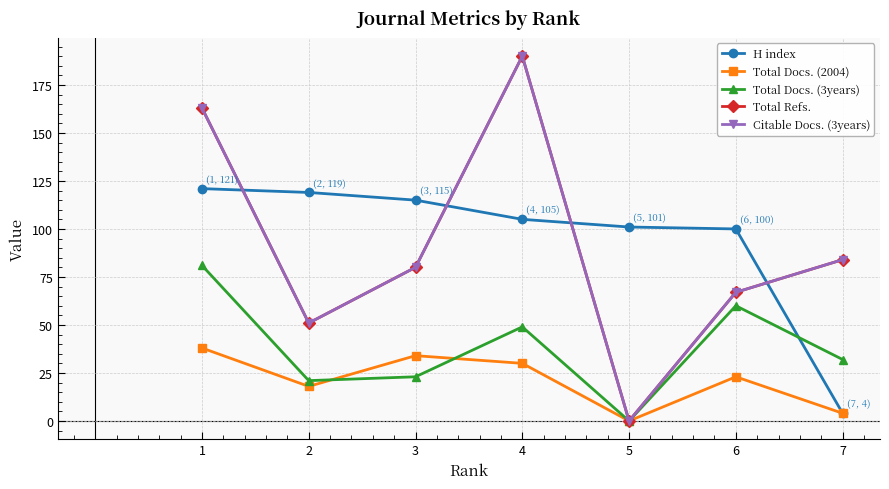

What value does the Total Docs. (3years) series have at 6, to the nearest 10?

60